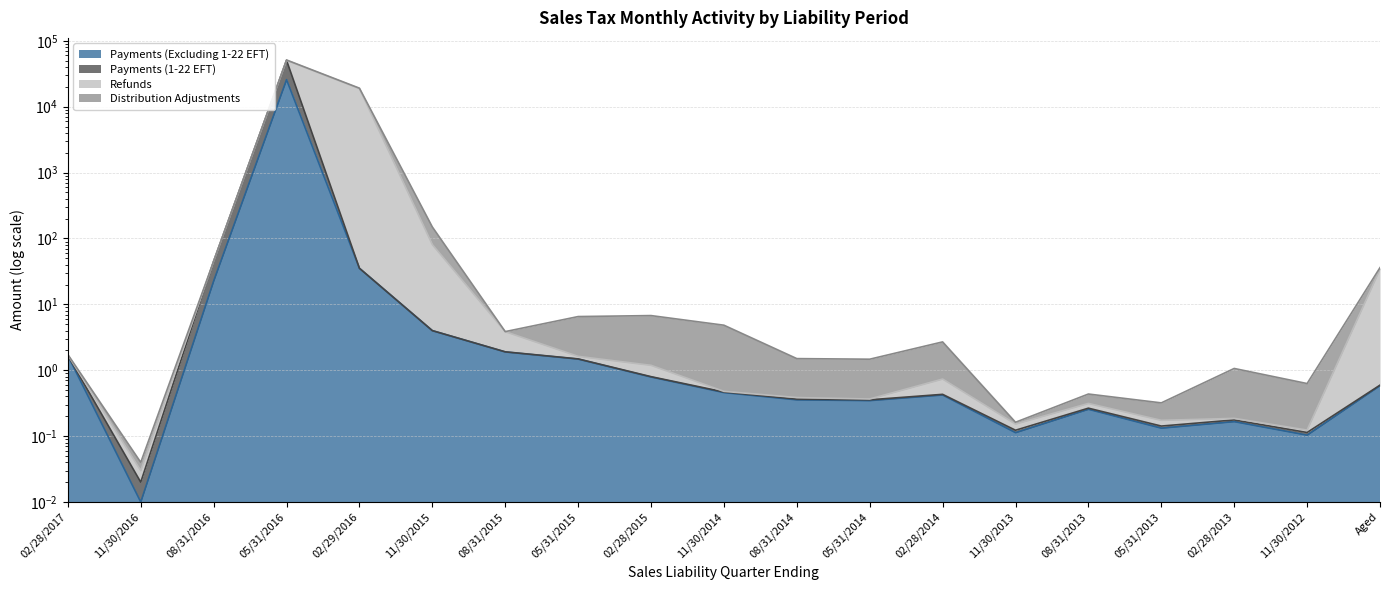

True or false: Payments (1-22 EFT) has a value of 2.1 at 05/31/2015.

False